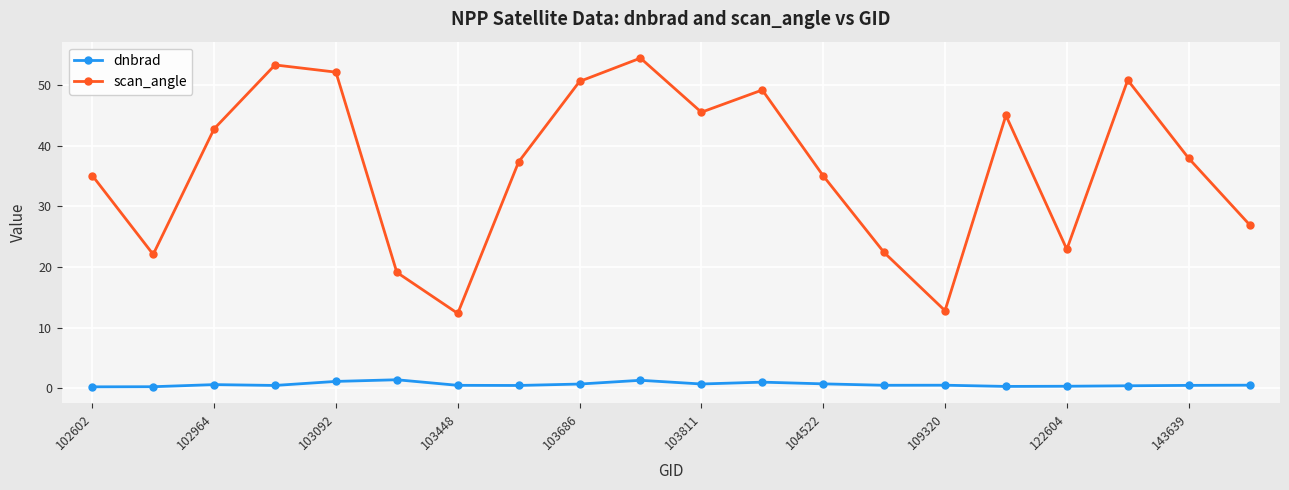

Which series has the largest range (max minus min)?

scan_angle